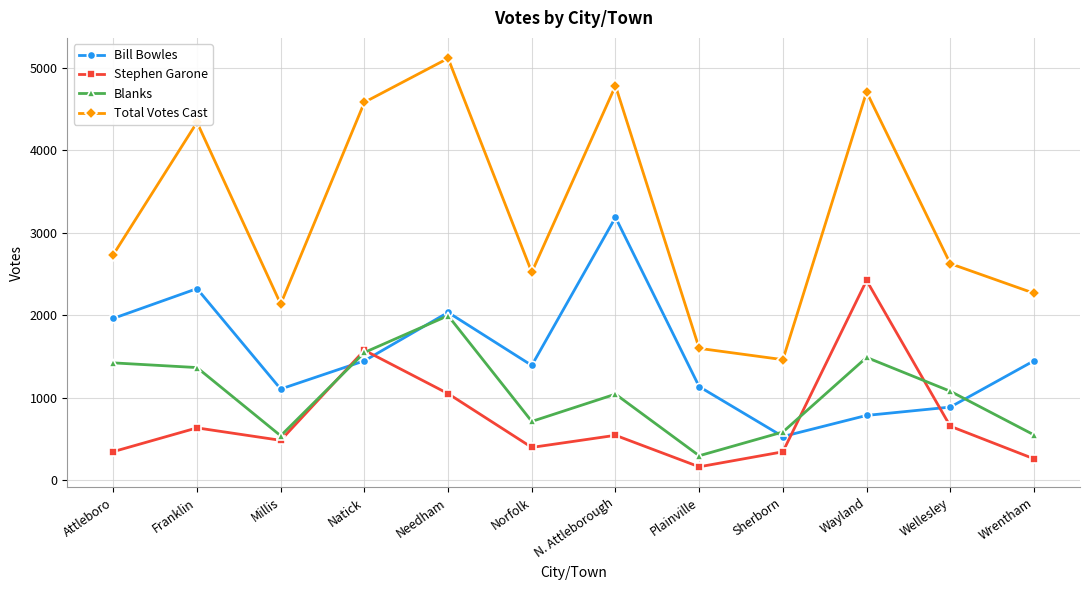

True or false: Total Votes Cast and Stephen Garone intersect in this chart.

False